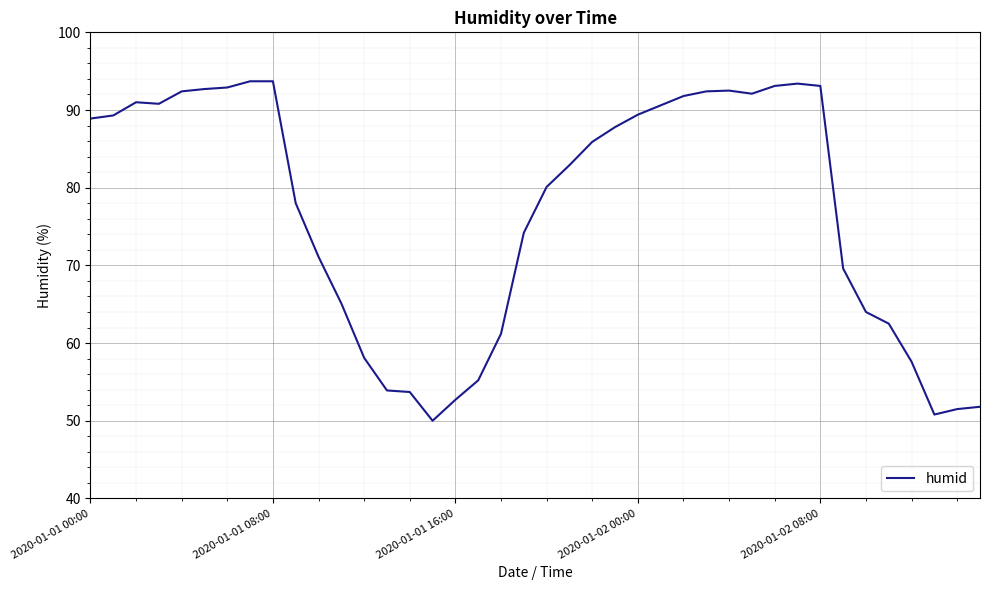

What is the smallest value displayed?

50.0